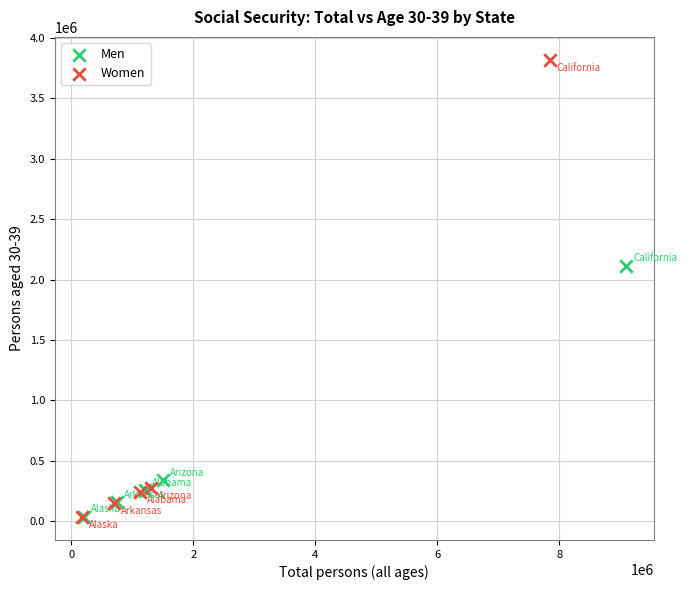

Which series has the largest Y range (max minus min)?

Women